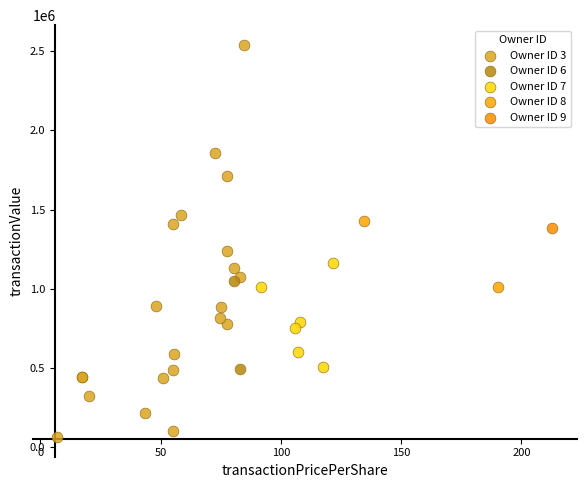

Which series reaches the minimum Y coordinate?

Owner ID 3